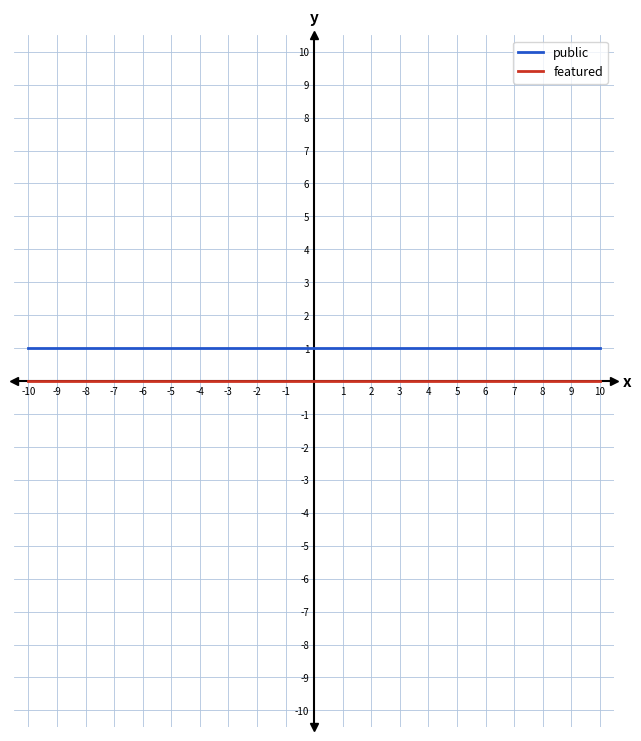

True or false: featured and public cross at least once.

False